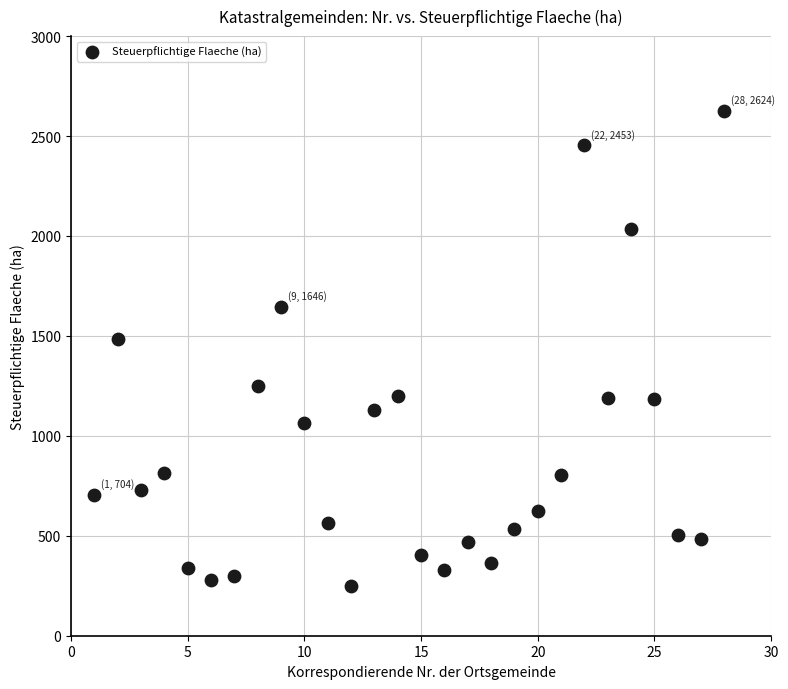

What is the range of Y values (max minus min)?

2375